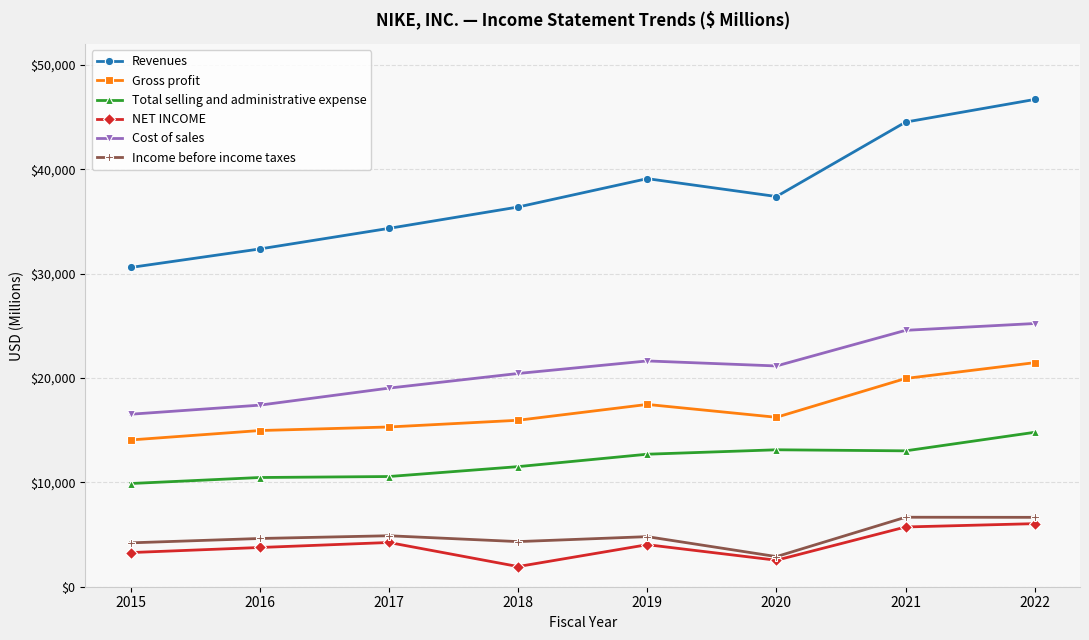

Count the Revenues values in the range 34350 to 44538.

5